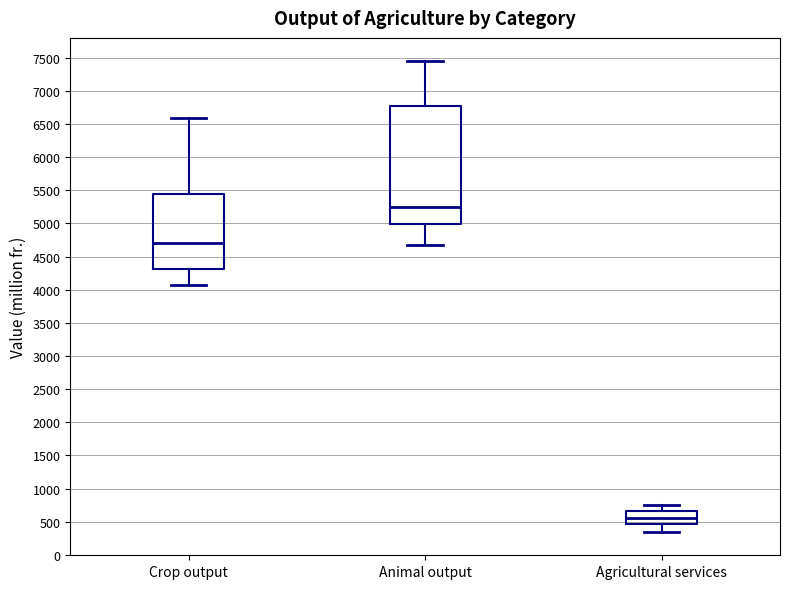

Reading left to right, read every box against the y-axis: the position of its median line, the range the box covers, and the ends of its whiskers. The values are not printed on the chart, so give them approximately, as read against the axis.

Crop output: median 4700, box 4300 to 5450, whiskers 4100 to 6600
Animal output: median 5250, box 5000 to 6750, whiskers 4700 to 7450
Agricultural services: median 550, box 450 to 650, whiskers 350 to 750